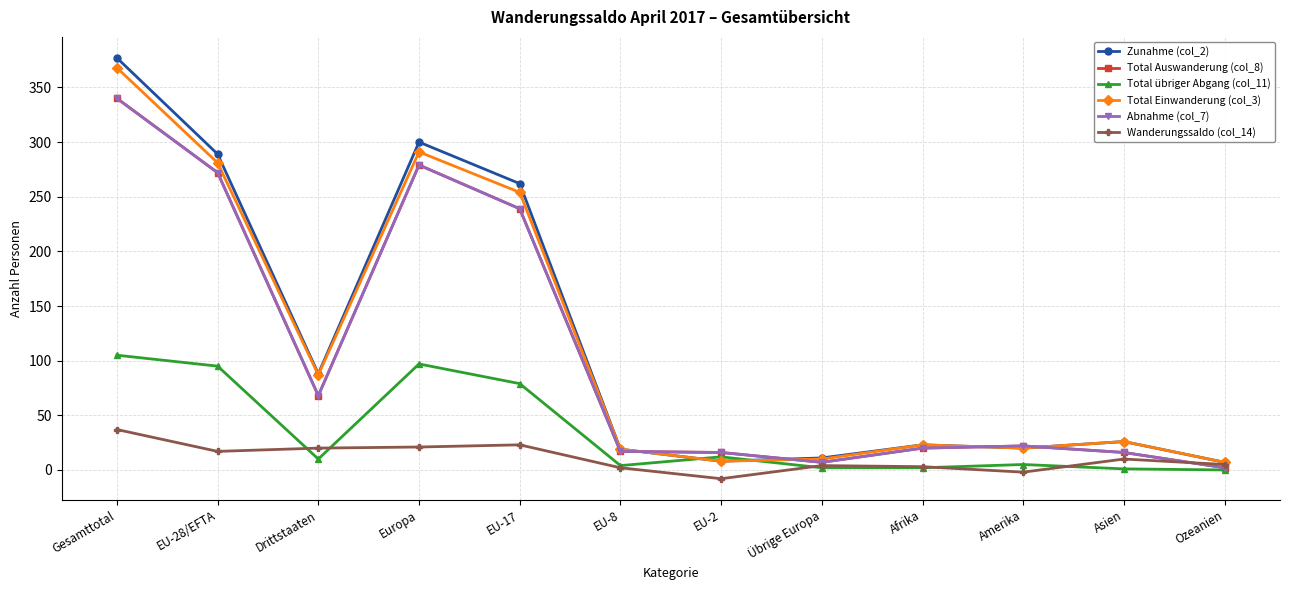

At which category does the chart reach its peak across all series?

Gesamttotal